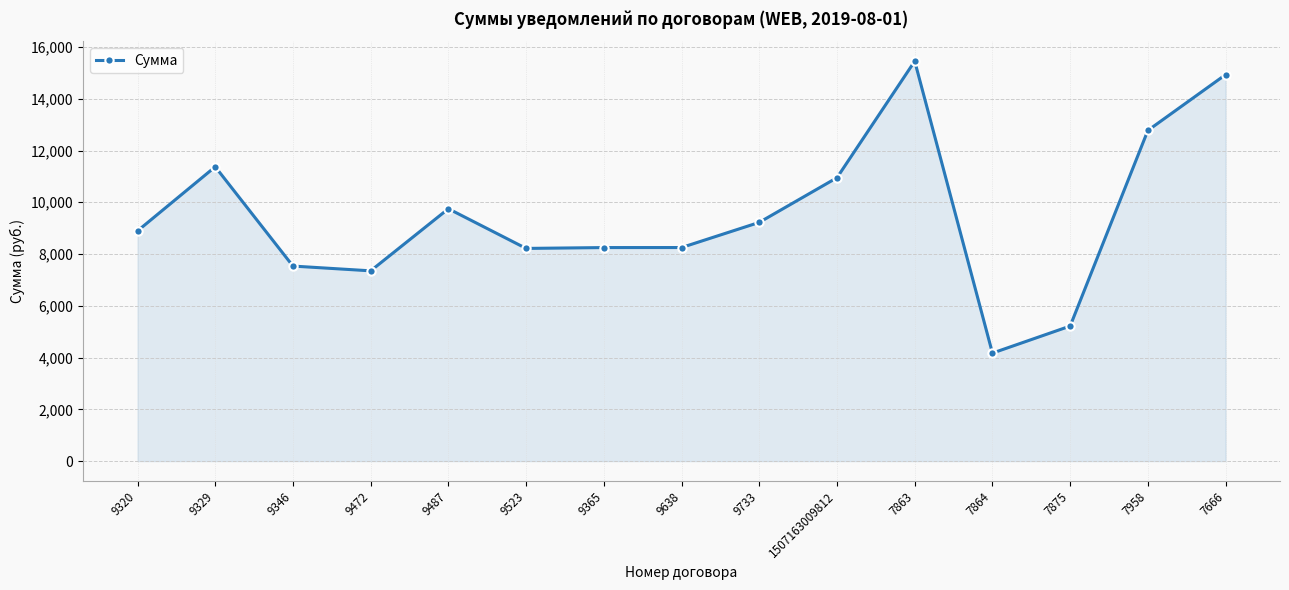

Where is the first local maximum?

9329